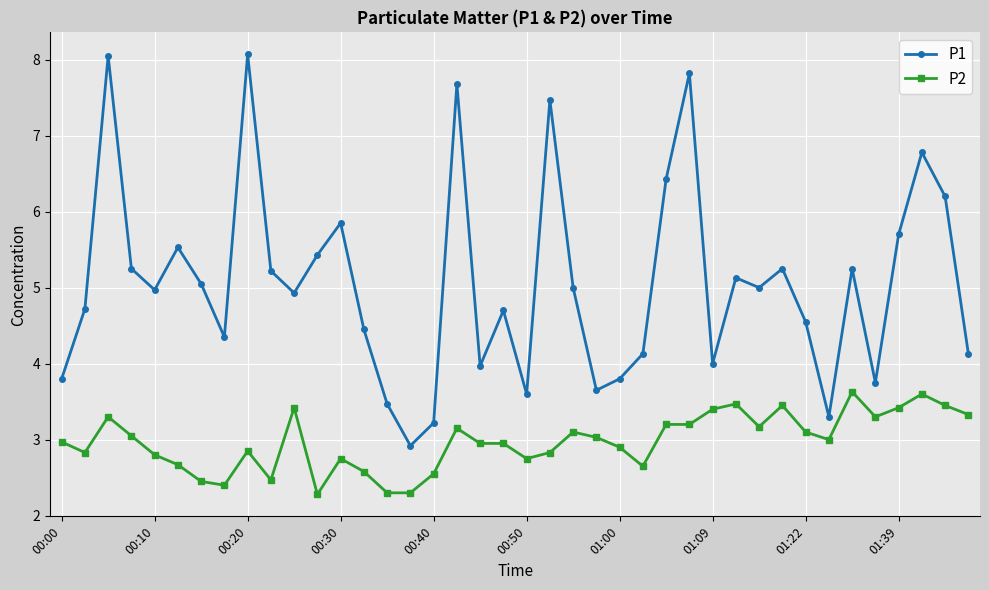

True or false: P2 and P1 intersect in this chart.

False